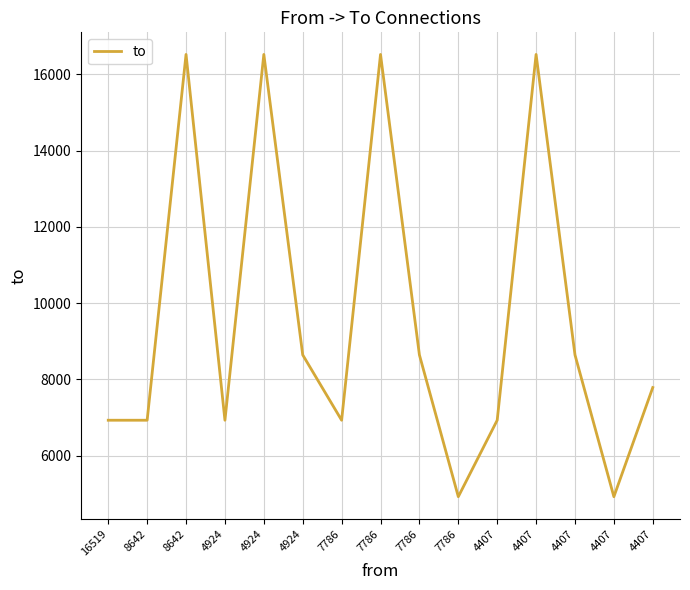

What is the ratio of the value at 4924 to the value at 8642?

1.2